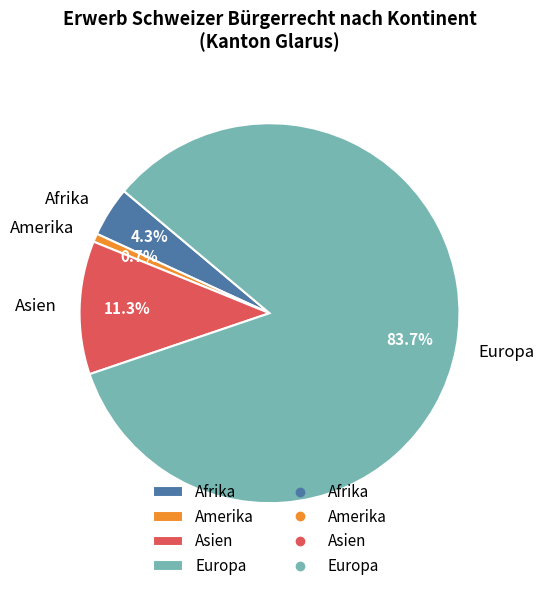

What is the ratio of the value at Amerika to the value at Asien?

0.1